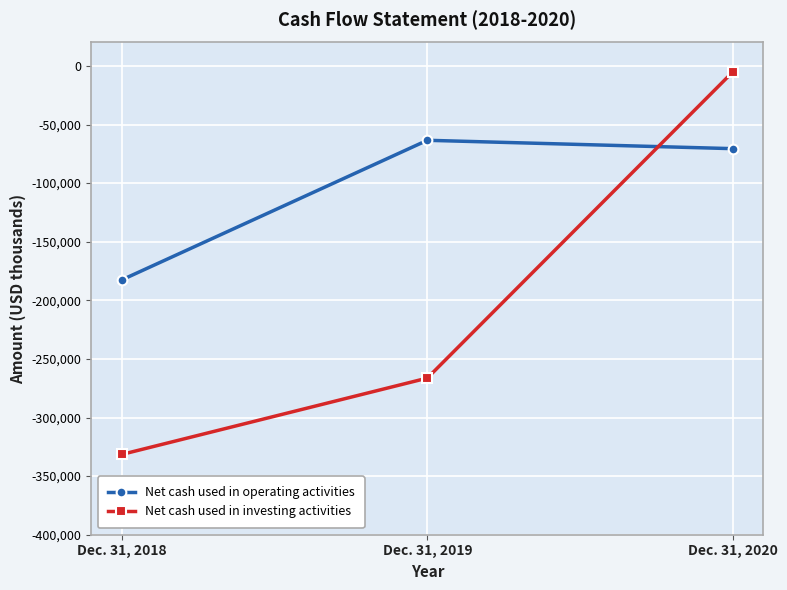

Where does the Net cash used in operating activities series first go above -70581?

Dec. 31, 2019